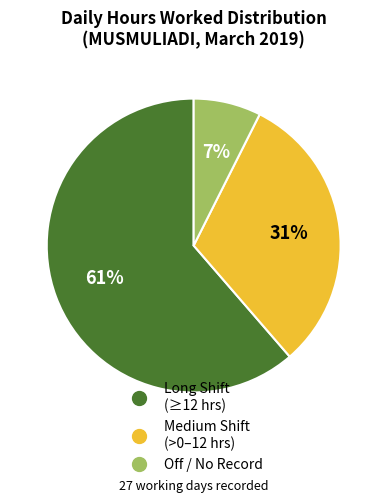

Is there any slice that represents more than half of the pie?

Yes